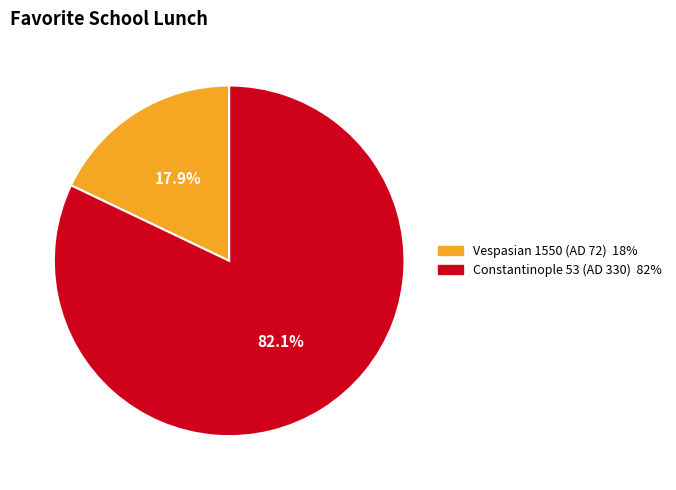

Is there a majority slice in this chart?

Yes